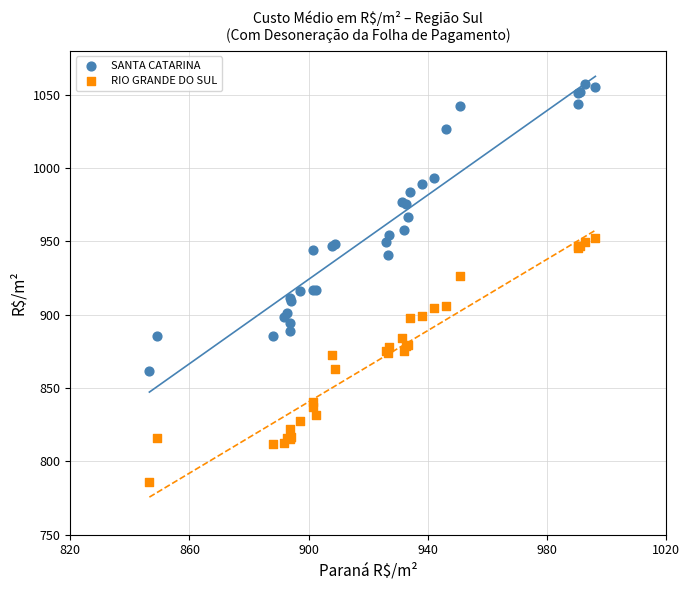

Which series has the largest Y range (max minus min)?

SANTA CATARINA